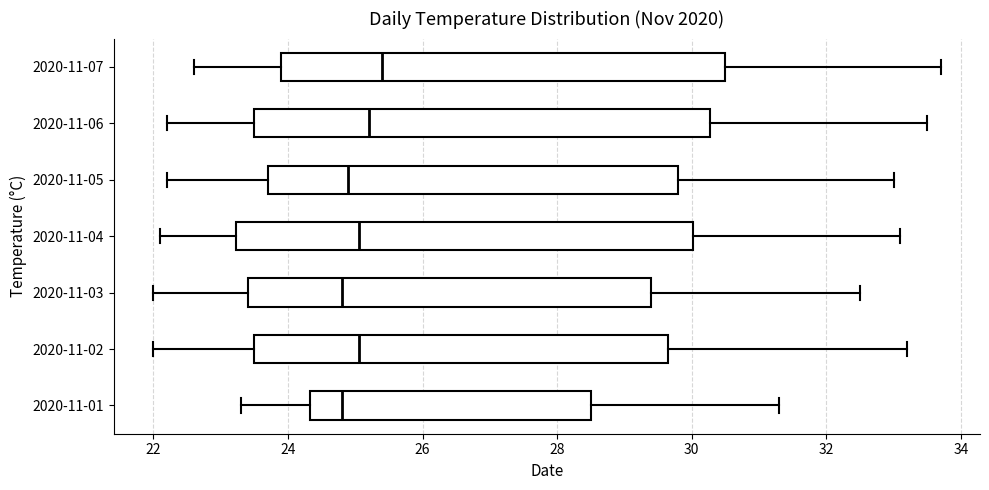

Reading bottom to top, read every box against the x-axis: the position of its median line, the range the box covers, and the ends of its whiskers. The values are not printed on the chart, so give them approximately, as read against the axis.

2020-11-01: median 24.8, box 24.4 to 28.6, whiskers 23.4 to 31.4
2020-11-02: median 25.0, box 23.6 to 29.6, whiskers 22.0 to 33.2
2020-11-03: median 24.8, box 23.4 to 29.4, whiskers 22.0 to 32.6
2020-11-04: median 25.0, box 23.2 to 30.0, whiskers 22.2 to 33.2
2020-11-05: median 25.0, box 23.8 to 29.8, whiskers 22.2 to 33.0
2020-11-06: median 25.2, box 23.6 to 30.2, whiskers 22.2 to 33.6
2020-11-07: median 25.4, box 24.0 to 30.6, whiskers 22.6 to 33.8